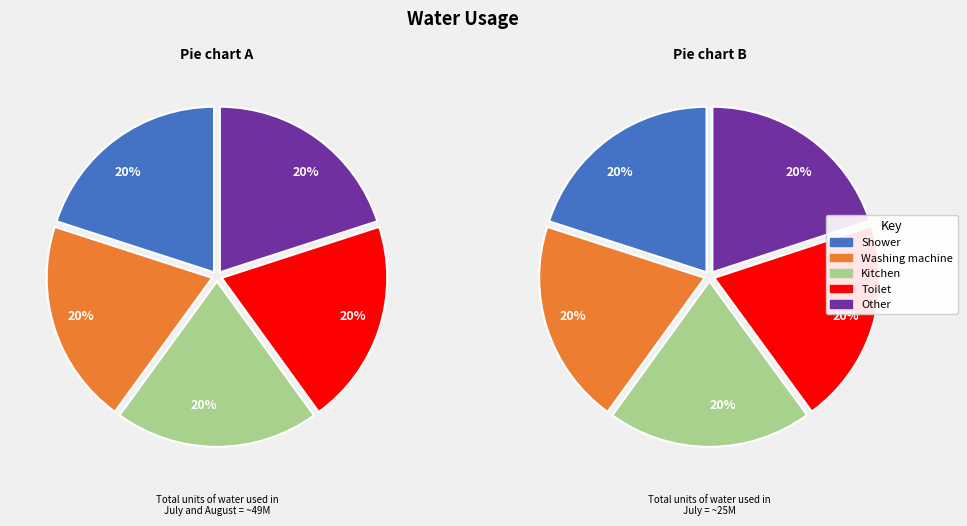

Does any single category account for the majority?

No